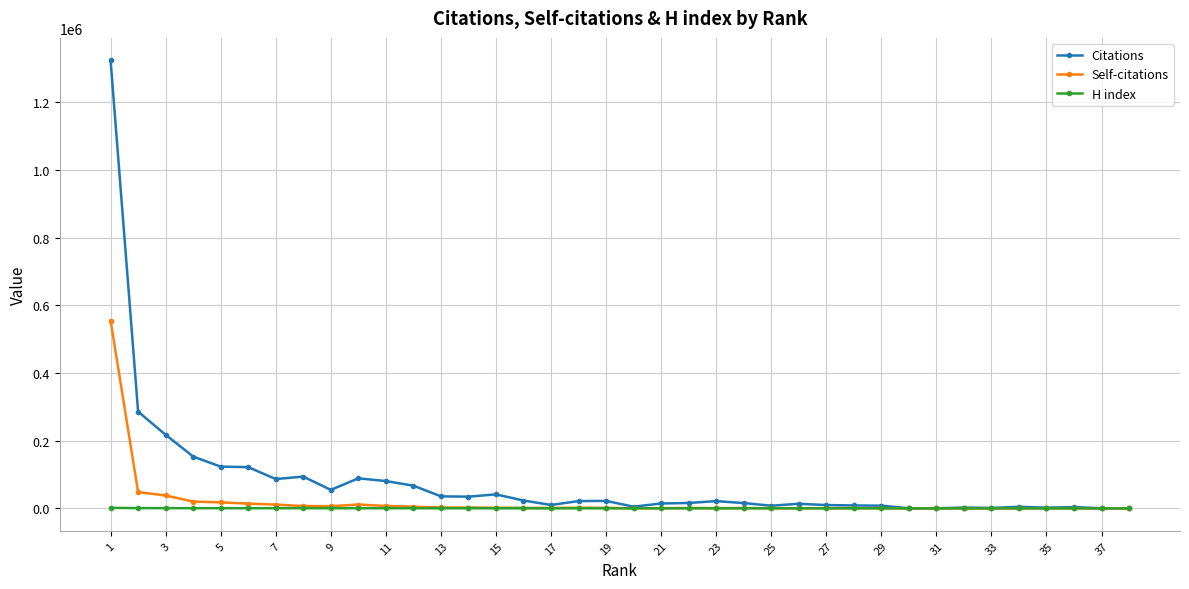

True or false: H index has more than 2 points higher than both neighbors.

True